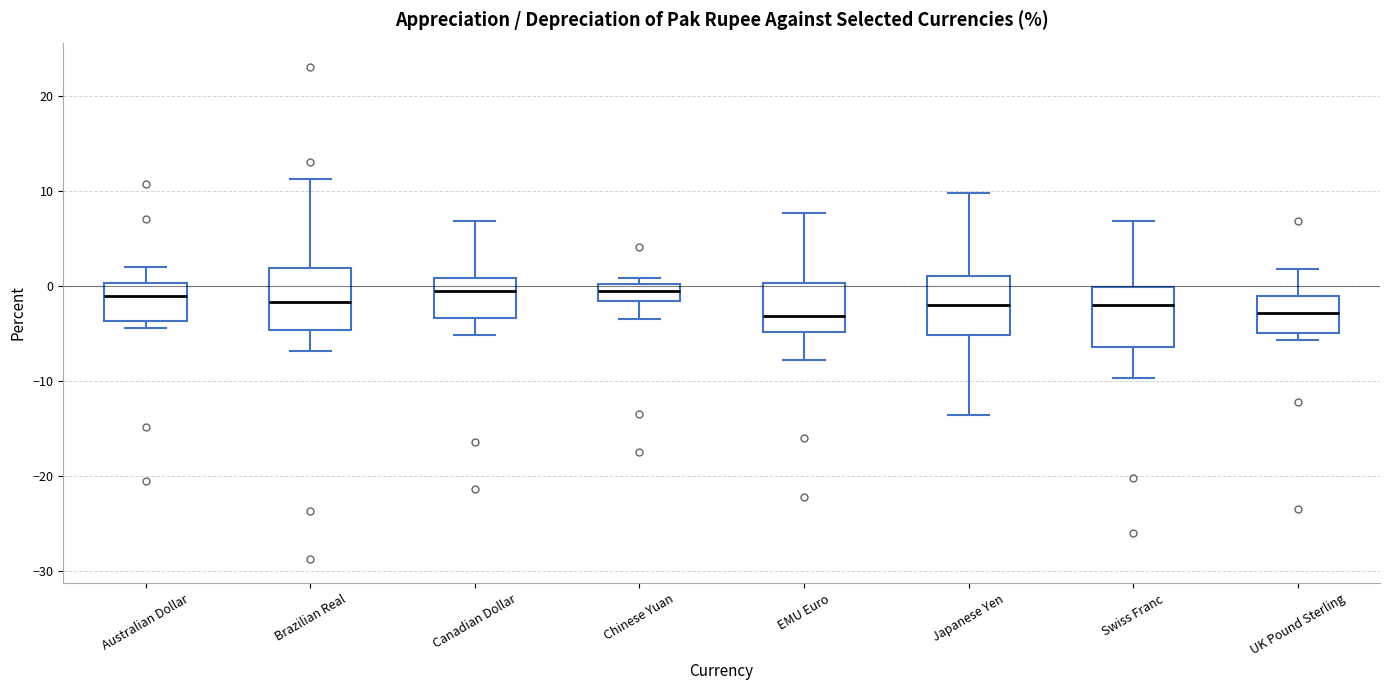

Reading left to right, transcribe this box plot: for each box, give where its median line is, the range the box spans, and where its two whiskers end, as read against the y-axis. The values are not printed on the chart, so give them approximately, as read against the axis.

Australian Dollar: median -1, box -4 to 0, whiskers -4 (just below the box's lower edge) to 2
Brazilian Real: median -2, box -5 to 2, whiskers -7 to 11
Canadian Dollar: median -1, box -3 to 1, whiskers -5 to 7
Chinese Yuan: median -1, box -2 to 0, whiskers -3 to 1
EMU Euro: median -3, box -5 to 0, whiskers -8 to 8
Japanese Yen: median -2, box -5 to 1, whiskers -14 to 10
Swiss Franc: median -2, box -6 to 0, whiskers -10 to 7
UK Pound Sterling: median -3, box -5 to -1, whiskers -6 to 2